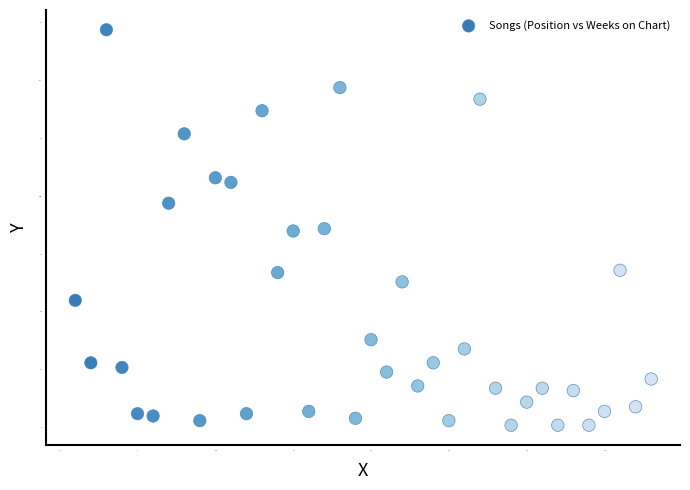

What is the range of Y values (max minus min)?

171